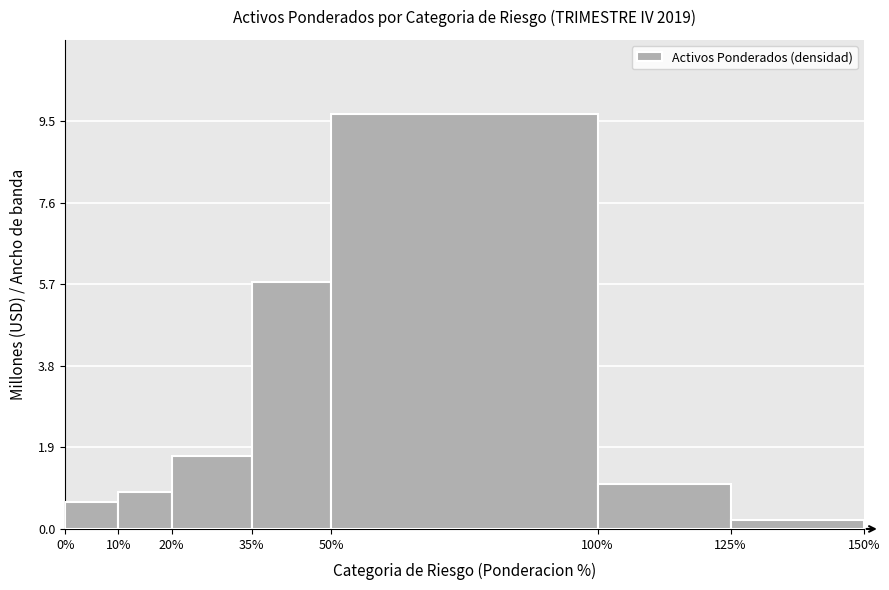

How tall is the bar that spans 100% to 125% on the x-axis? The values are not printed on the chart, so give them approximately, as read against the axis.

1.0